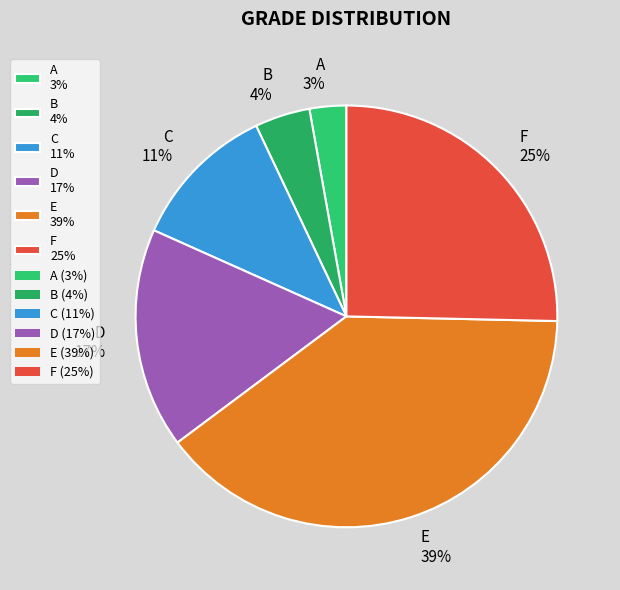

To the nearest percent, what is the difference between the F and E slice percentages?

14%